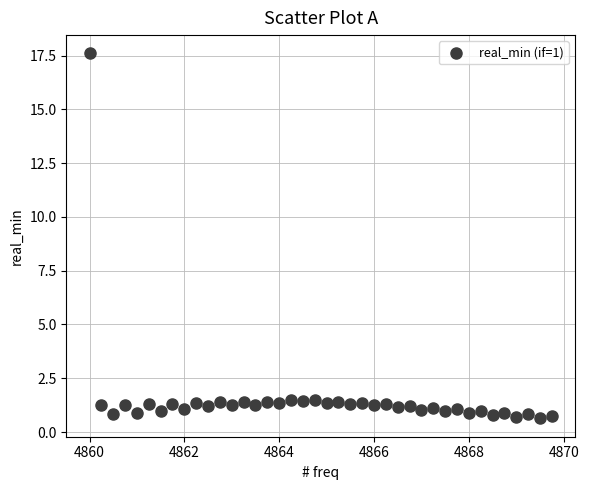

Count the number of points in this scatter plot.

40